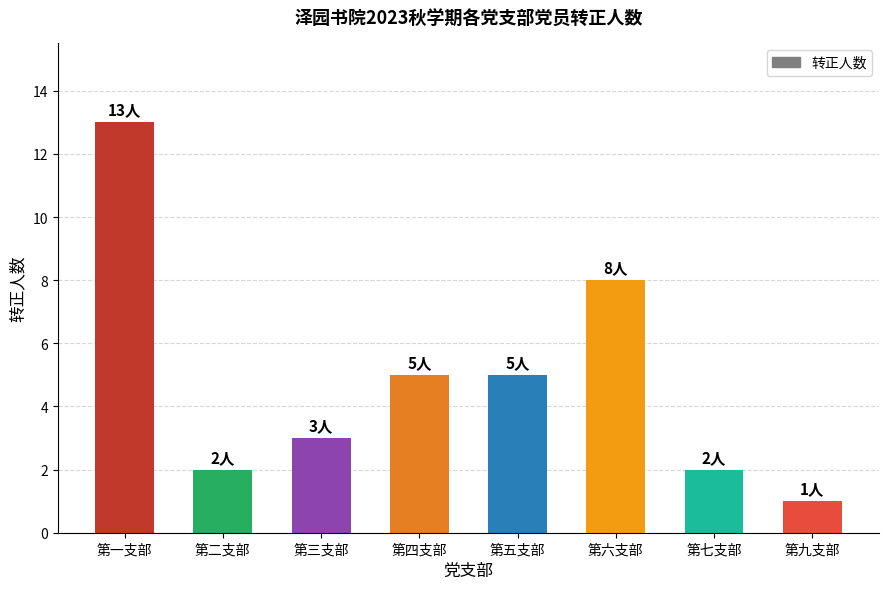

What is the value of the 2nd bar from the left?

2